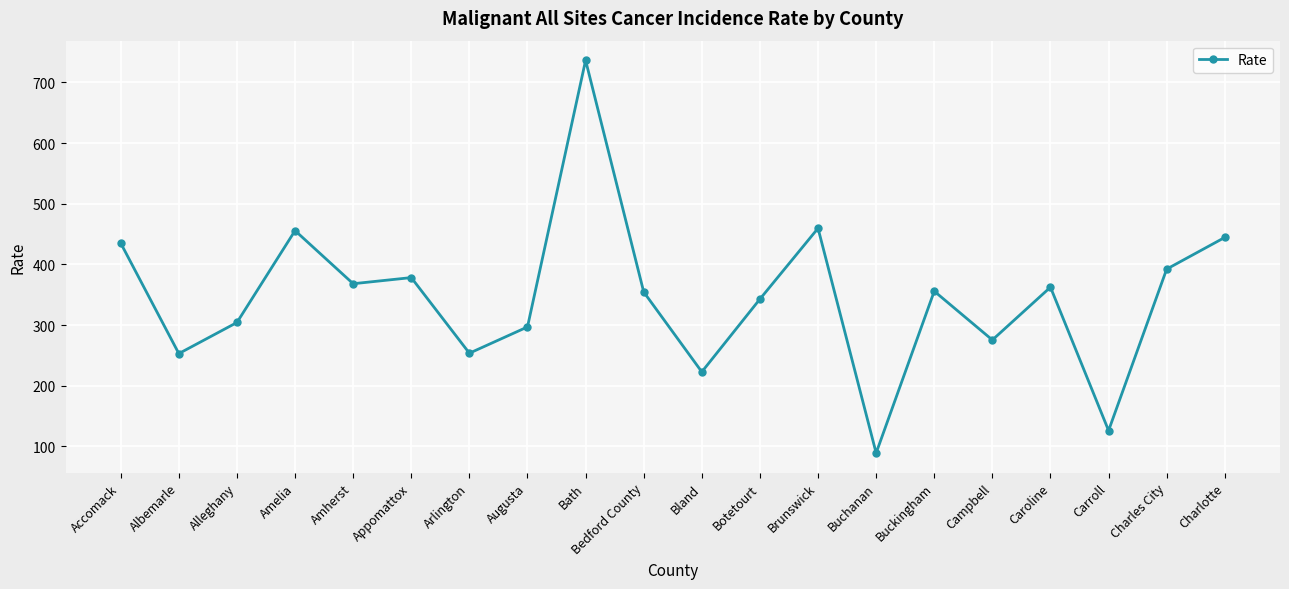

What is the sum of the values at Caroline and Brunswick?

821.9